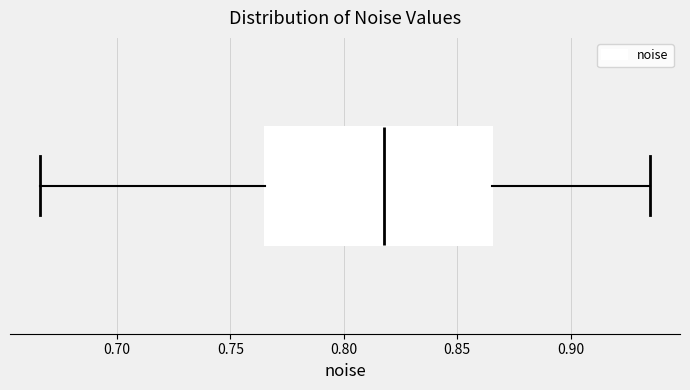

Where is the left edge of the box on the x-axis? The values are not printed on the chart, so give them approximately, as read against the axis.

0.765